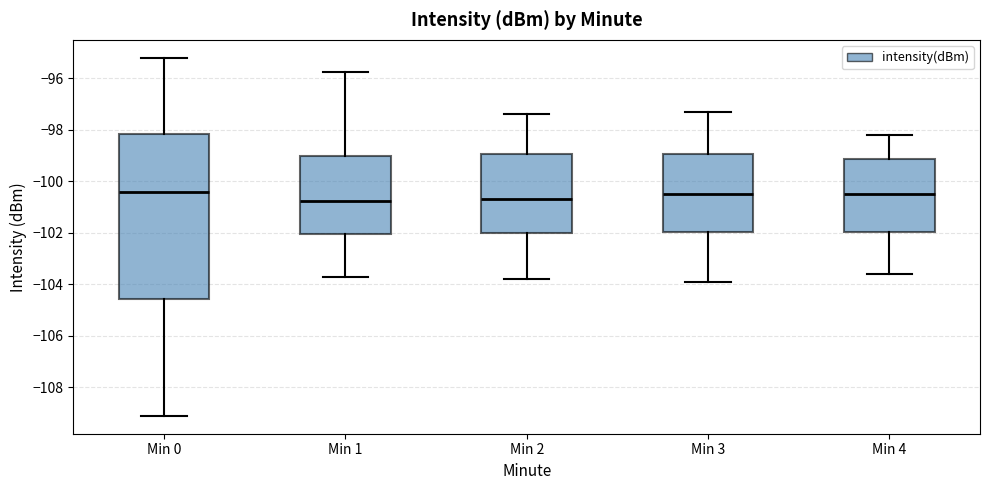

Reading left to right, transcribe this box plot: for each box, give where its median line is, the range the box spans, and where its two whiskers end, as read against the y-axis. The values are not printed on the chart, so give them approximately, as read against the axis.

Min 0: median -100.4, box -104.6 to -98.2, whiskers -109.2 to -95.2
Min 1: median -100.8, box -102.0 to -99.0, whiskers -103.6 to -95.8
Min 2: median -100.6, box -102.0 to -99.0, whiskers -103.8 to -97.4
Min 3: median -100.4, box -102.0 to -99.0, whiskers -103.8 to -97.2
Min 4: median -100.4, box -102.0 to -99.2, whiskers -103.6 to -98.2